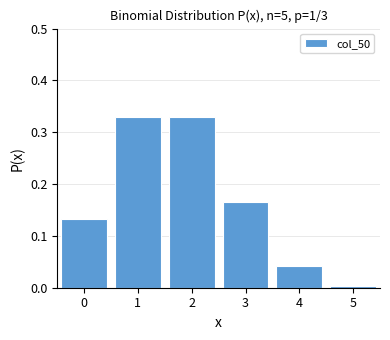

What is the sum of all values?

1.0